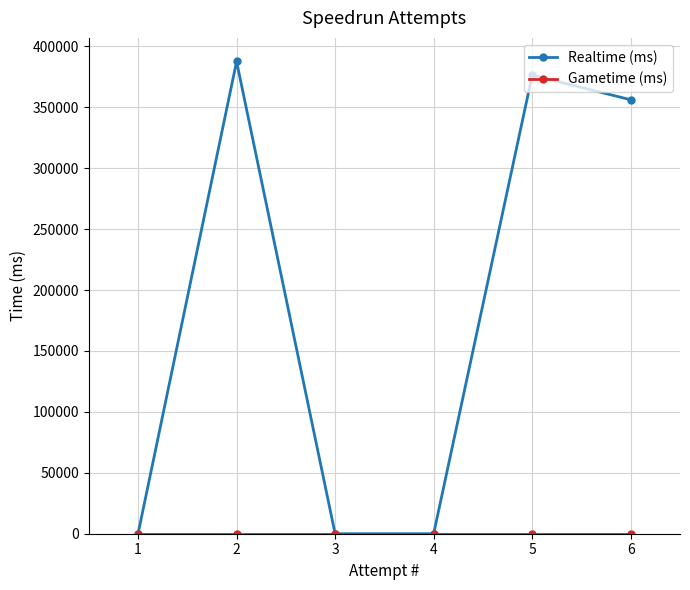

What is the difference between the maximum and second lowest values in the Realtime (ms) series?

387551